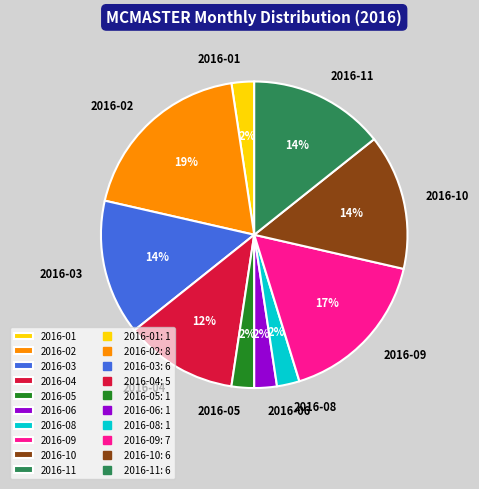

What percentage is the 2016-05 slice, to the nearest percent?

2%